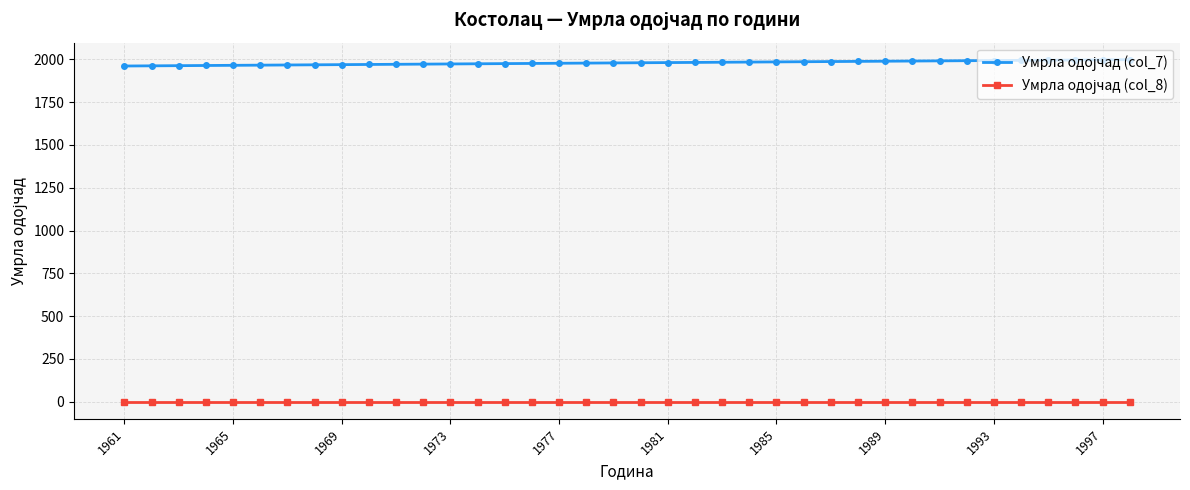

How many lines are shown in the chart?

2